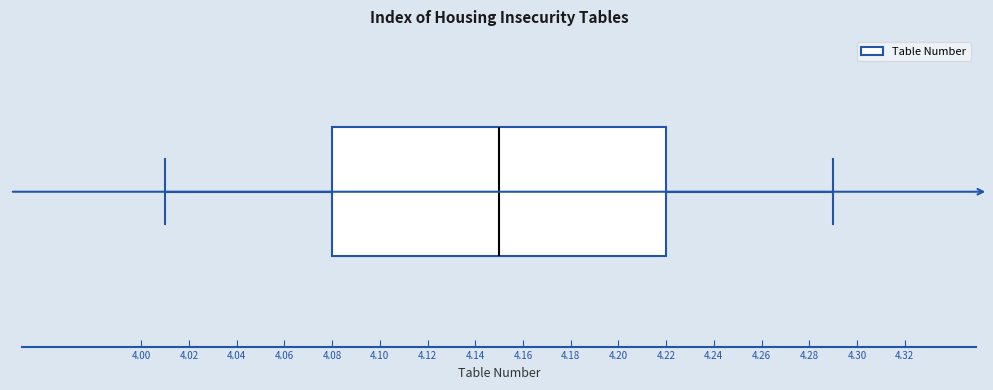

Read this box plot against the x-axis: the position of the median line, the range covered by the box, and the ends of both whiskers. The values are not printed on the chart, so give them approximately, as read against the axis.

median 4.15, box 4.08 to 4.22, whiskers 4.01 to 4.29